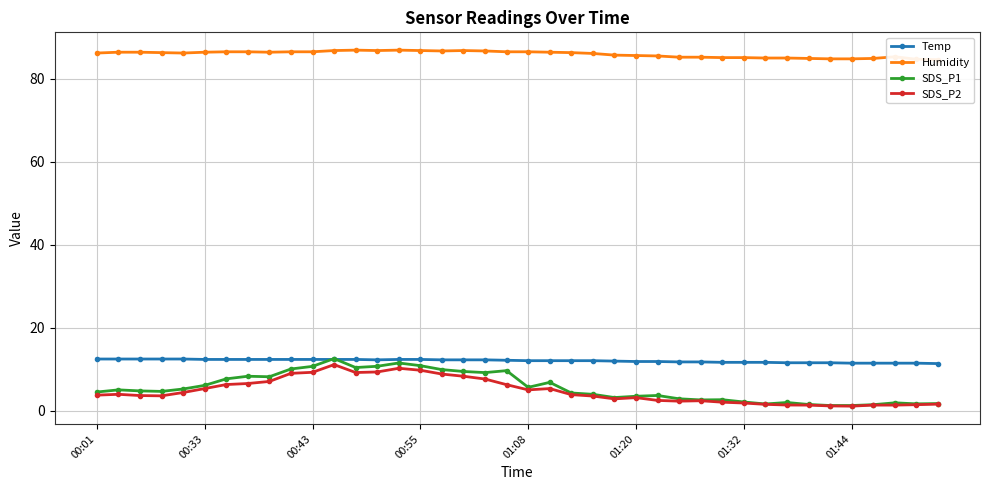

True or false: SDS_P1 has more than 1 points higher than both neighbors.

True